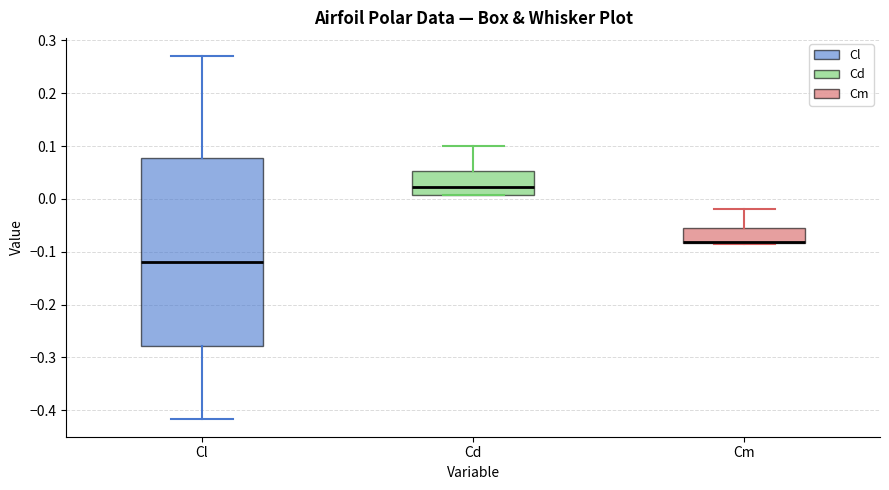

Where does the upper whisker of the box for Cm end on the y-axis? The values are not printed on the chart, so give them approximately, as read against the axis.

-0.02